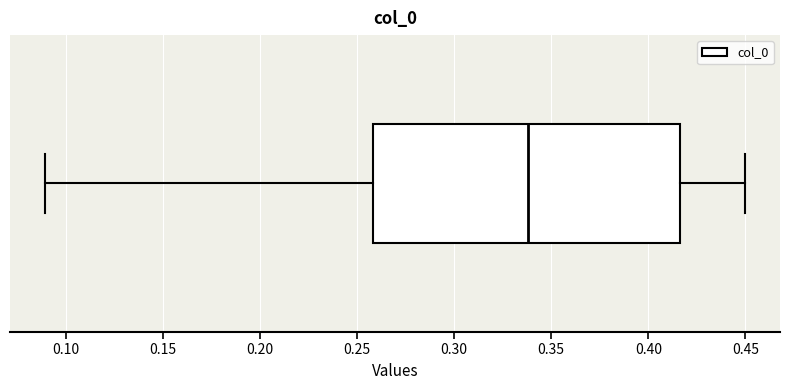

Read this box plot against the x-axis: the position of the median line, the range covered by the box, and the ends of both whiskers. The values are not printed on the chart, so give them approximately, as read against the axis.

median 0.340, box 0.260 to 0.415, whiskers 0.090 to 0.450